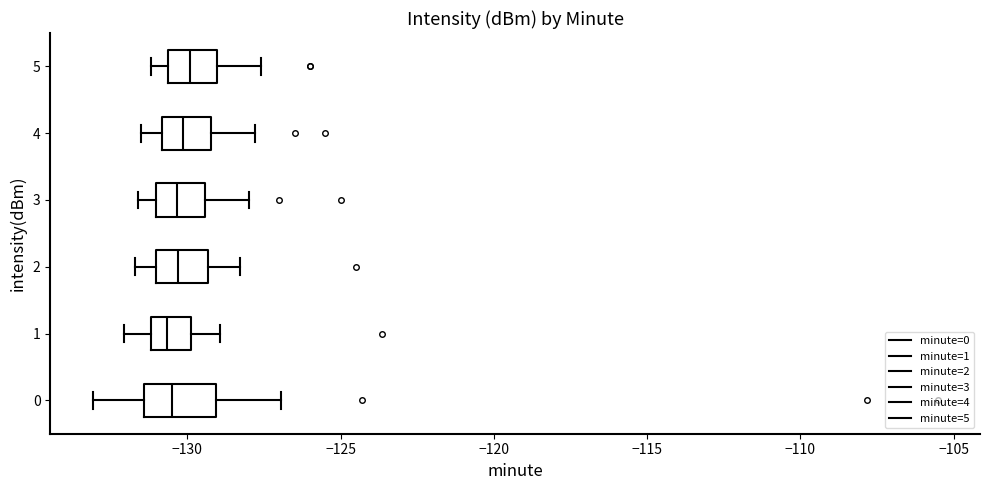

Where is the right edge of the box at y = 3 on the x-axis? The values are not printed on the chart, so give them approximately, as read against the axis.

-129.5